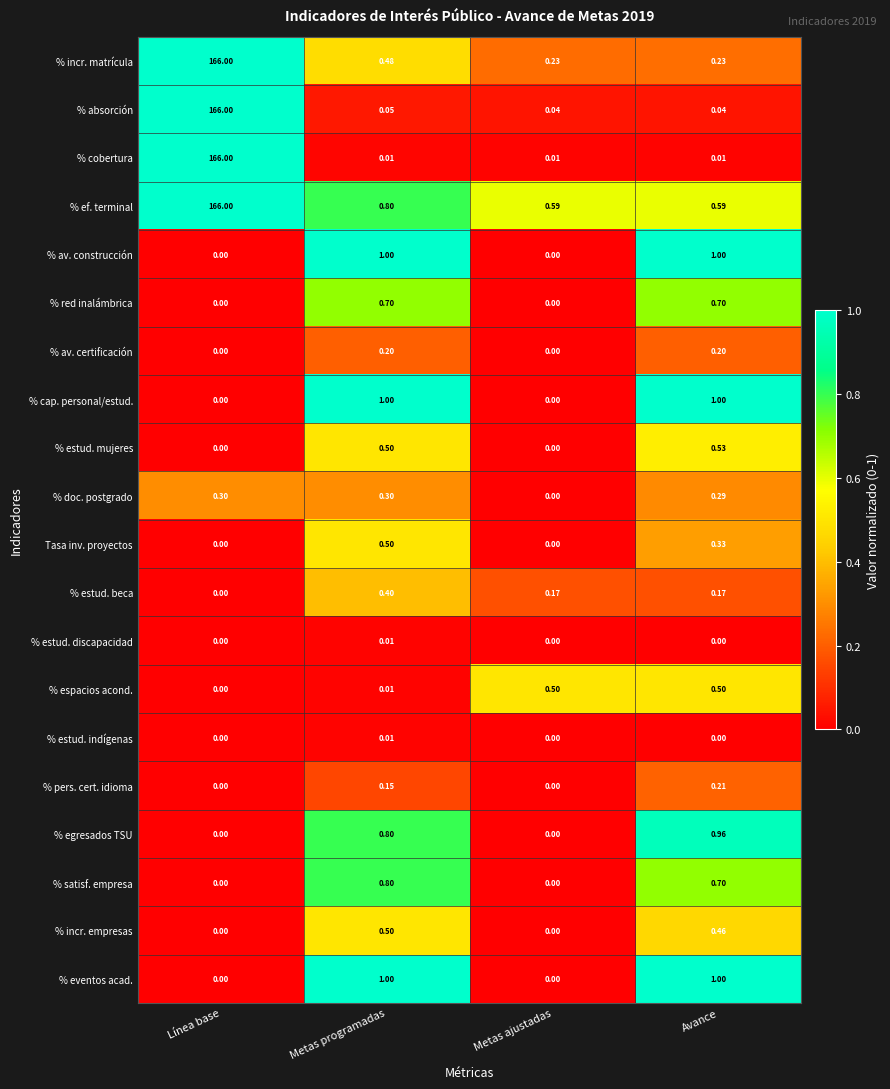

Which series has the largest range (max minus min)?

% cobertura